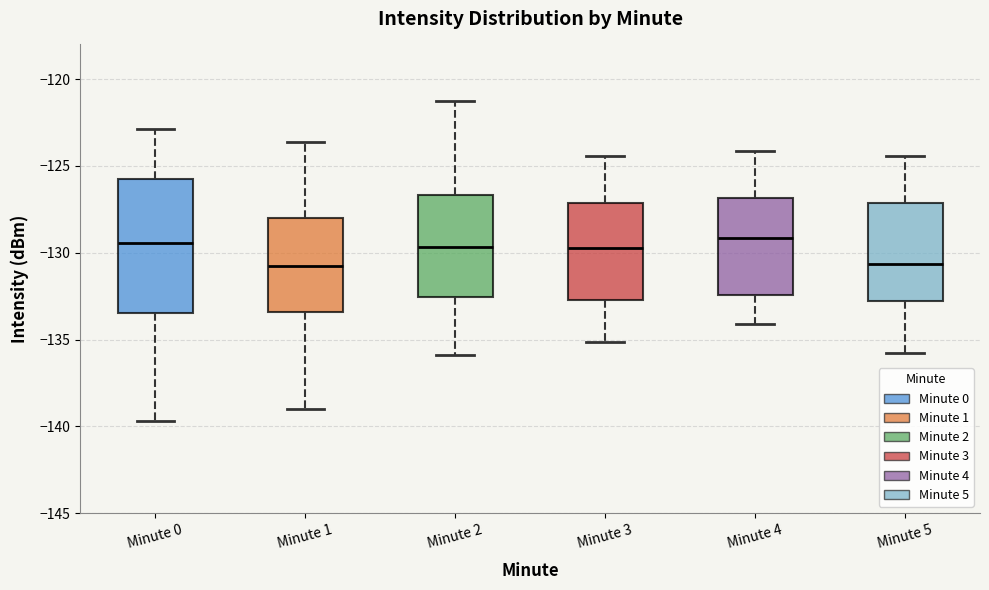

Which box is the tallest, from its lower edge to its upper edge?

Minute 0